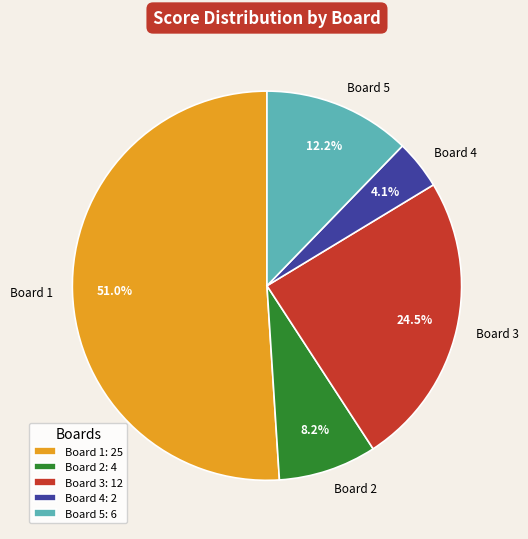

Rank the categories by value from highest to lowest.

Board 1, Board 3, Board 5, Board 2, Board 4